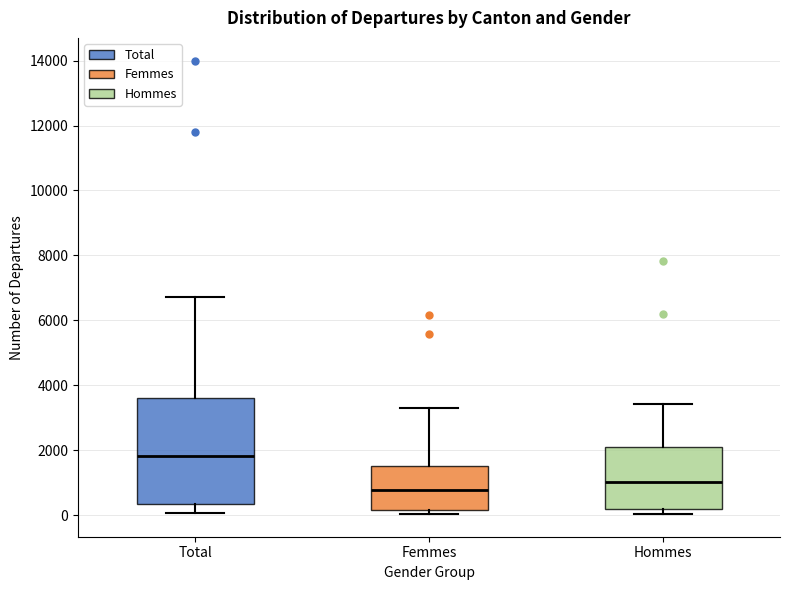

Reading left to right, transcribe this box plot: for each box, give where its median line is, the range the box spans, and where its two whiskers end, as read against the y-axis. The values are not printed on the chart, so give them approximately, as read against the axis.

Total: median 1800, box 400 to 3600, whiskers 0 to 6800
Femmes: median 800, box 200 to 1600, whiskers 0 to 3200
Hommes: median 1000, box 200 to 2200, whiskers 0 to 3400